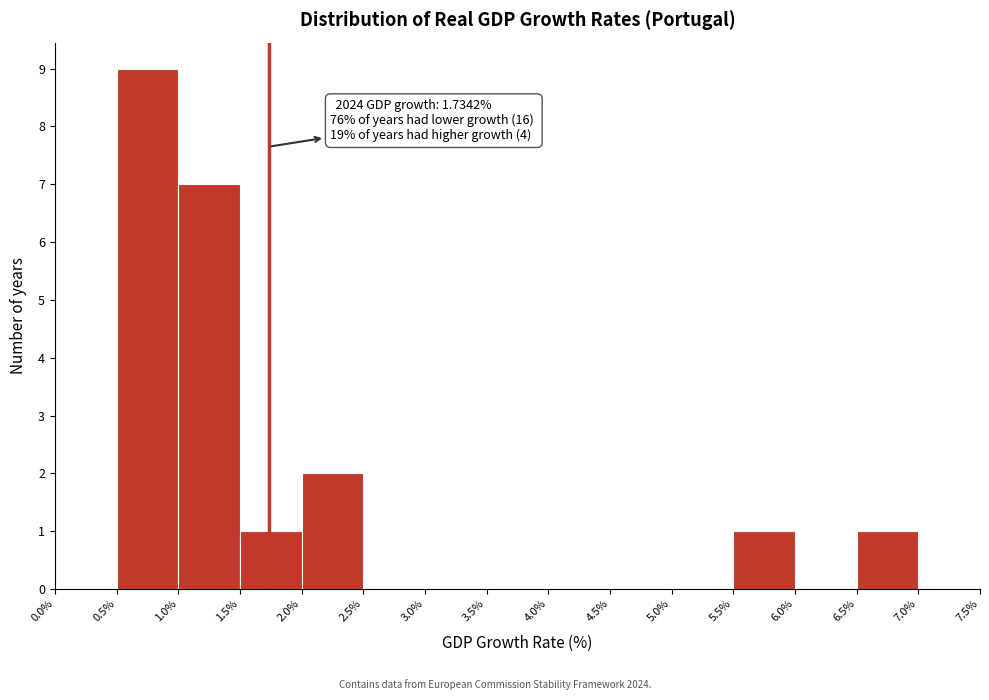

Over which range of the x-axis is the bar tallest?

0.5% to 1.0%